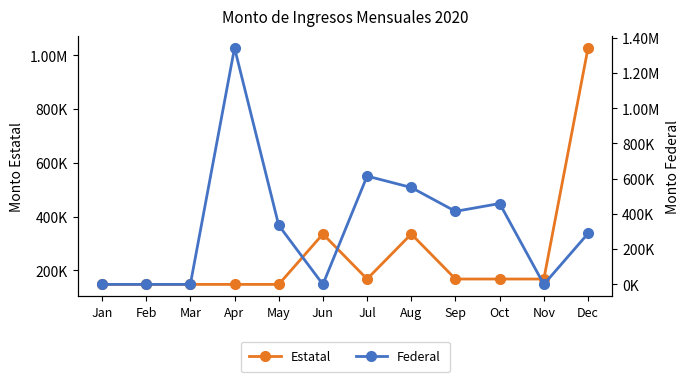

After their last crossing, which series has the higher values: Estatal or Federal?

Estatal